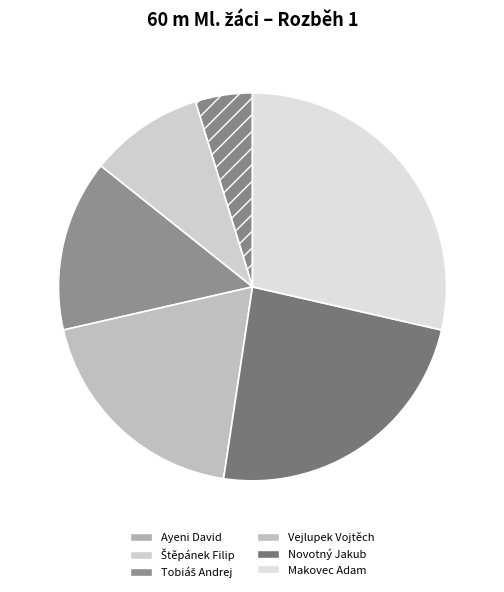

Does any single category account for the majority?

No